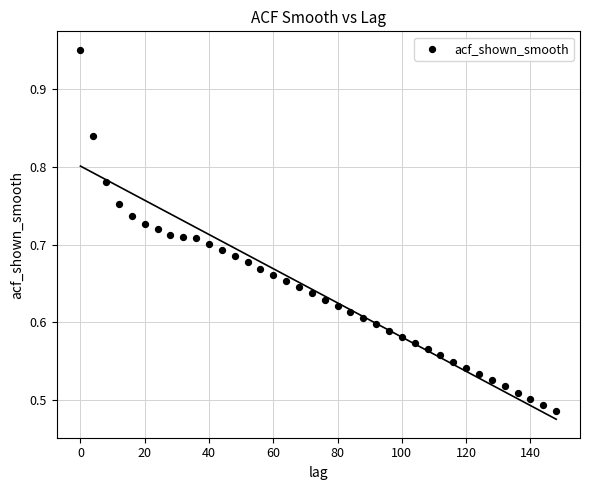

What is the range of X values (max minus min)?

148.0